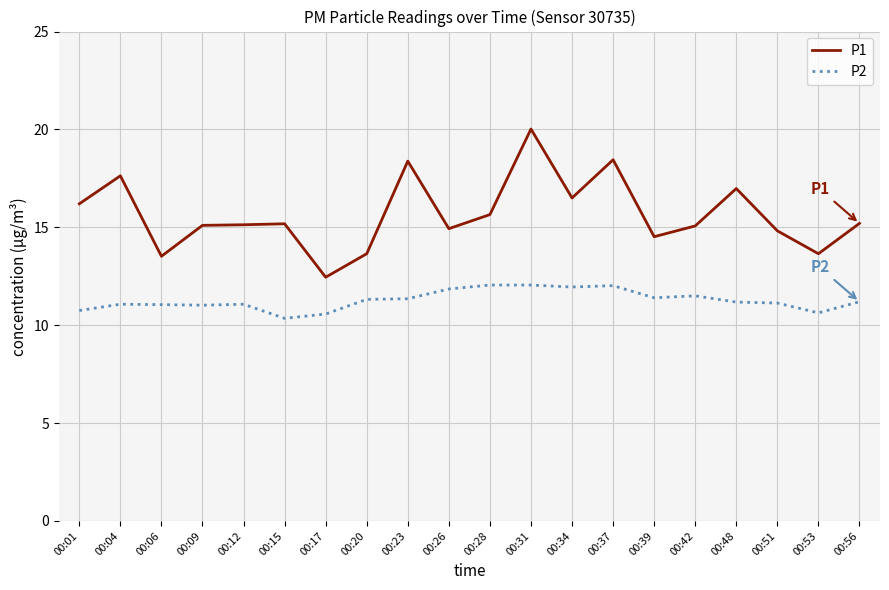

True or false: P1 and P2 intersect in this chart.

False